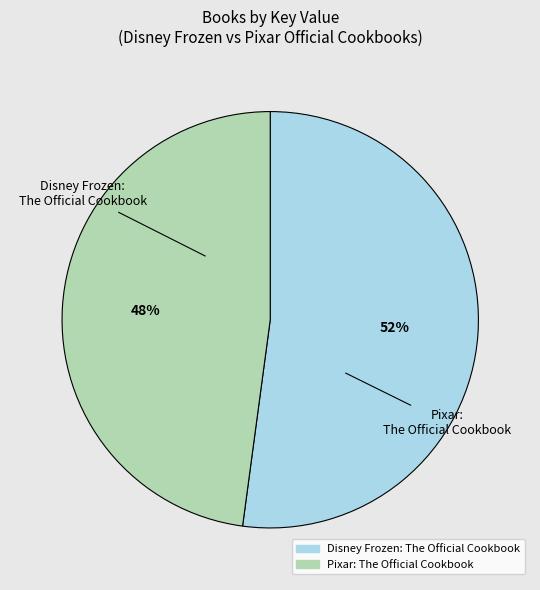

To the nearest percent, what is the combined percentage of Pixar: The Official Cookbook and Disney Frozen: The Official Cookbook?

100%